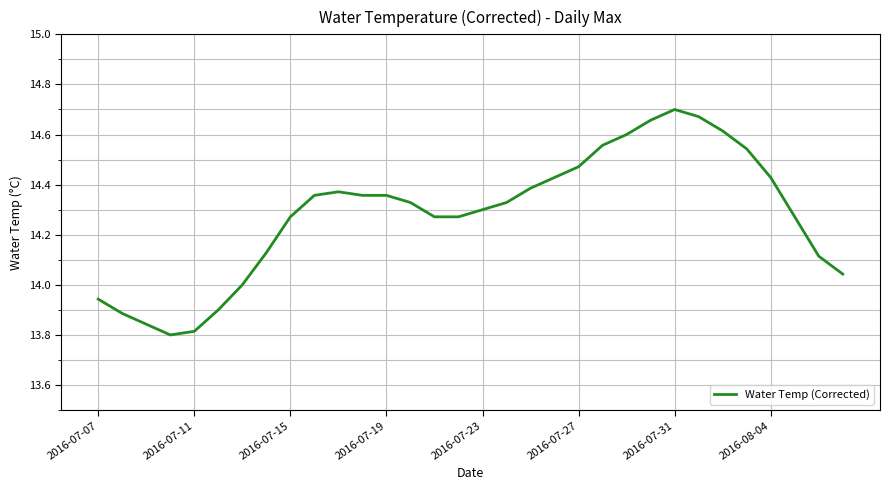

What is the difference between the maximum and minimum values?

0.9